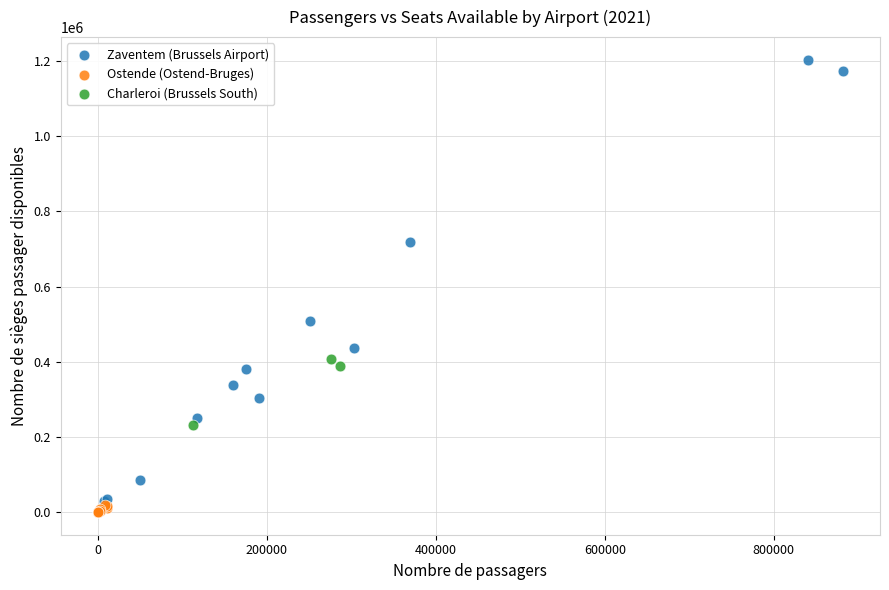

Which series has the widest spread of Y values?

Zaventem (Brussels Airport)